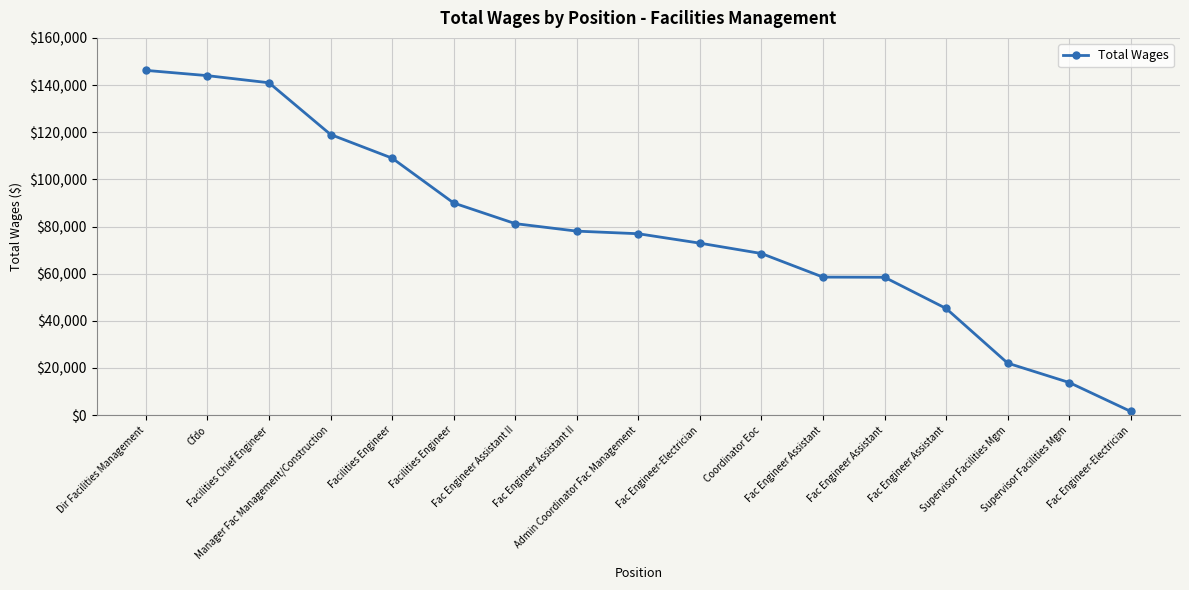

How many data points are less than 76942?

8